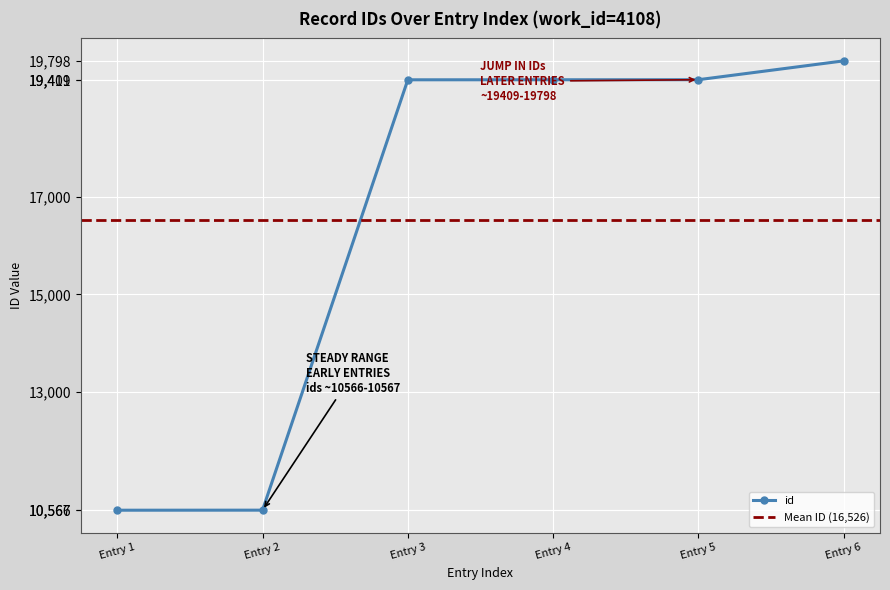

What is the value of the id point at the 3rd from the left?

19409